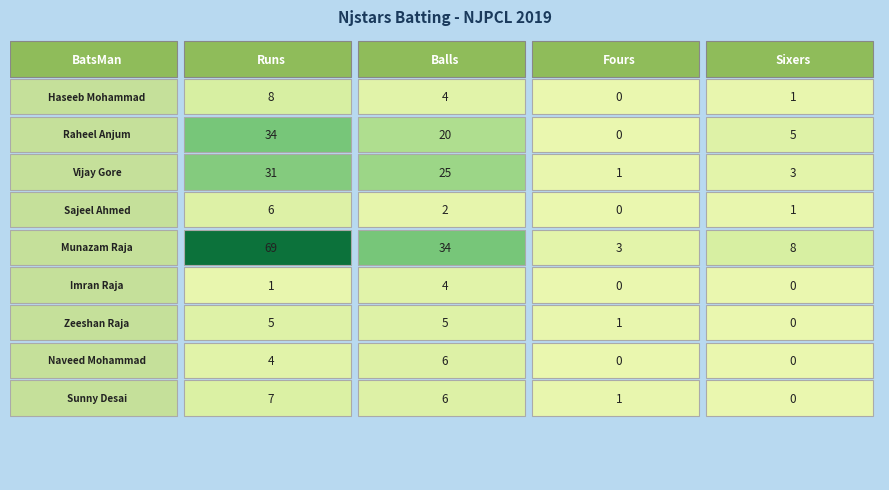

What is the maximum value for Imran Raja?

4